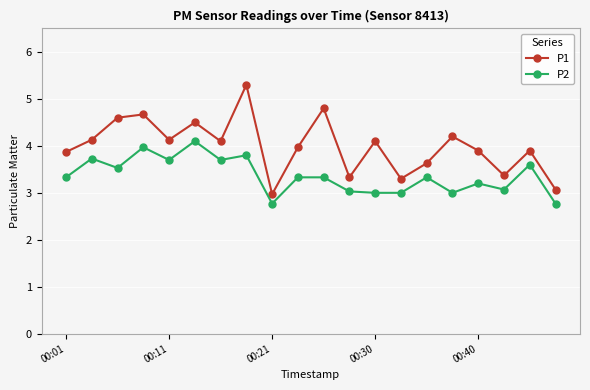

What is the difference between the maximum and minimum values in the P1 series?

2.3